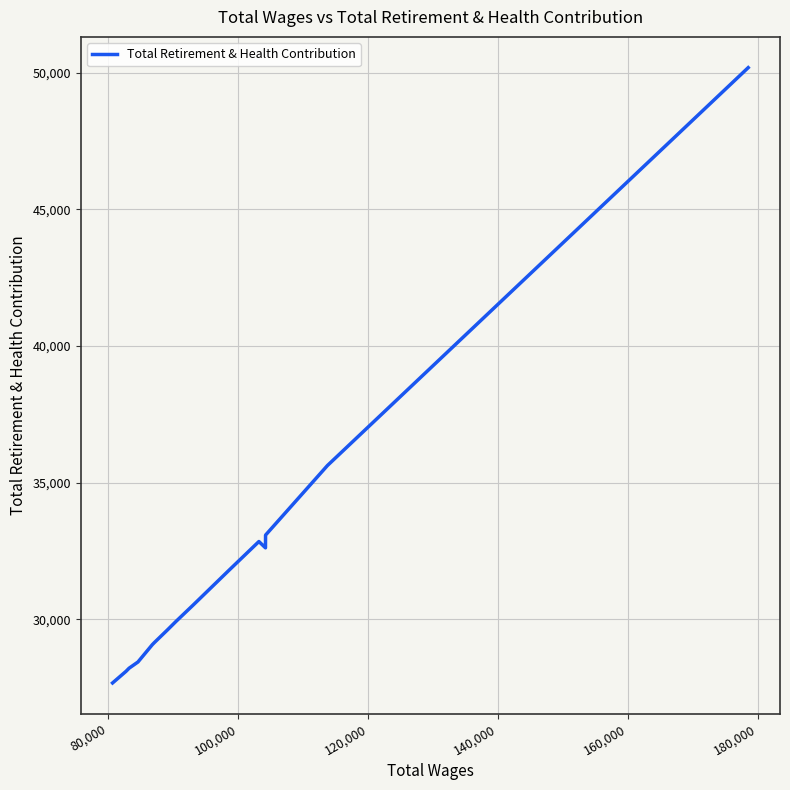

What is the greatest value displayed?

50189